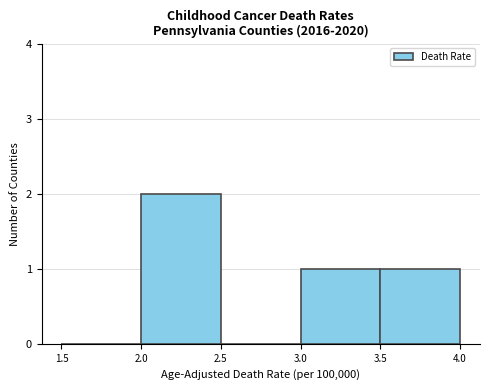

Reading left to right, transcribe this chart: for each bar, give the range it covers on the x-axis and its height. The values are not printed on the chart, so give them approximately, as read against the axis.

1.5 to 2.0: 0
2.0 to 2.5: 2
2.5 to 3.0: 0
3.0 to 3.5: 1
3.5 to 4.0: 1